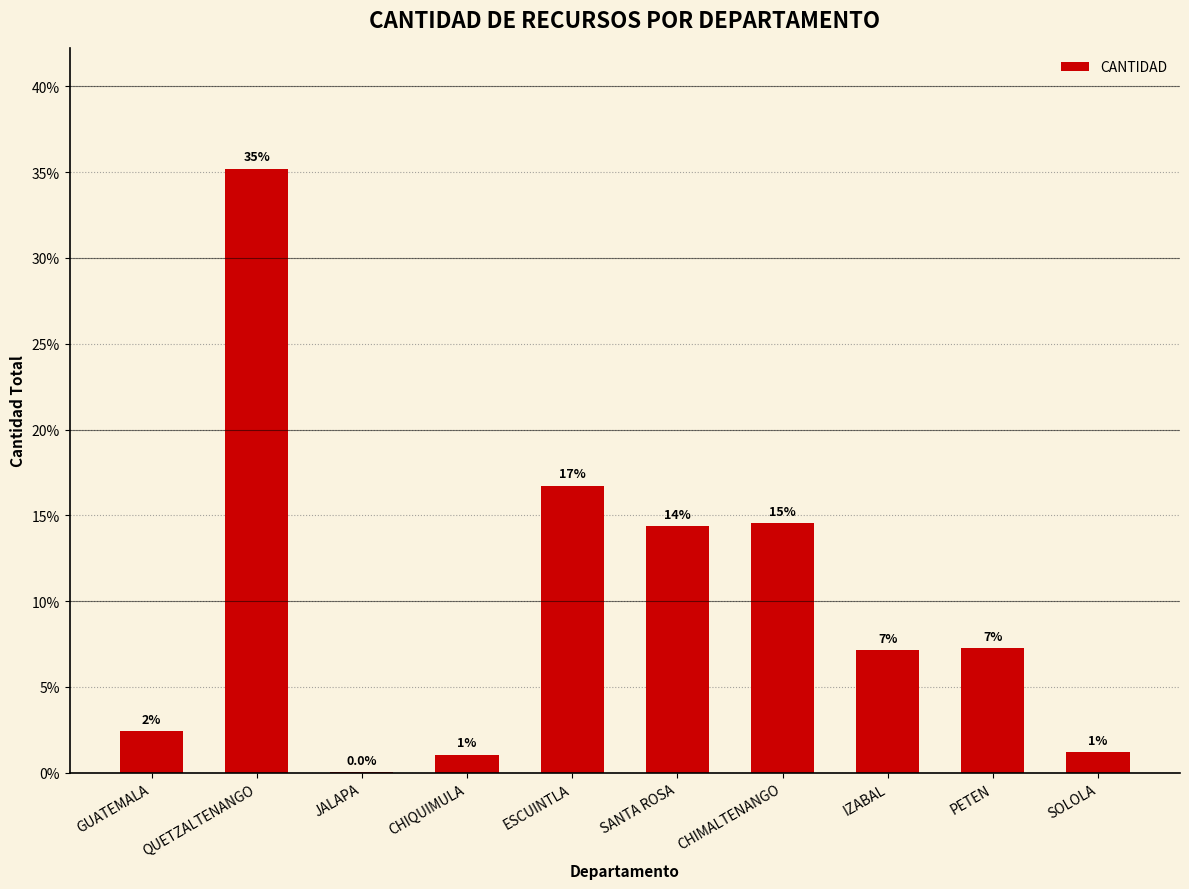

What is the sum of all values?

100.0